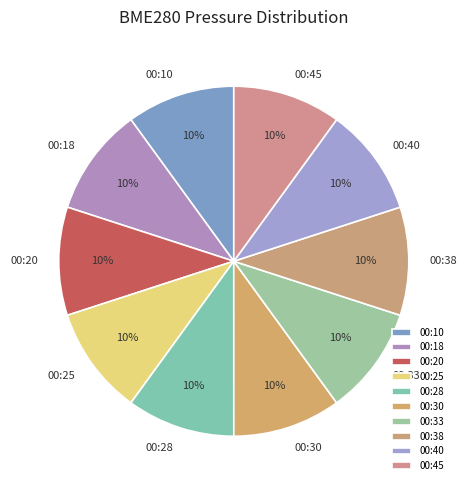

To the nearest percent, what is the average slice percentage?

10%